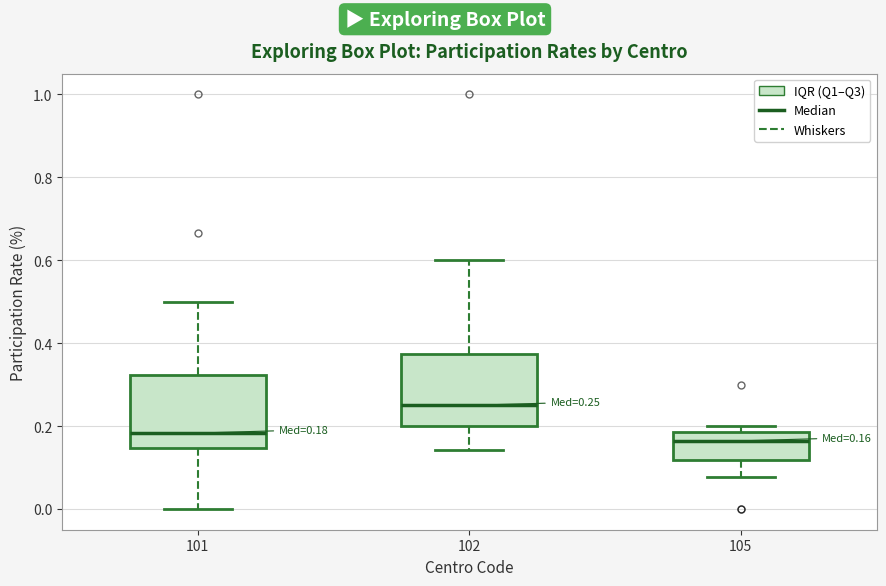

Which box has the highest median line?

102